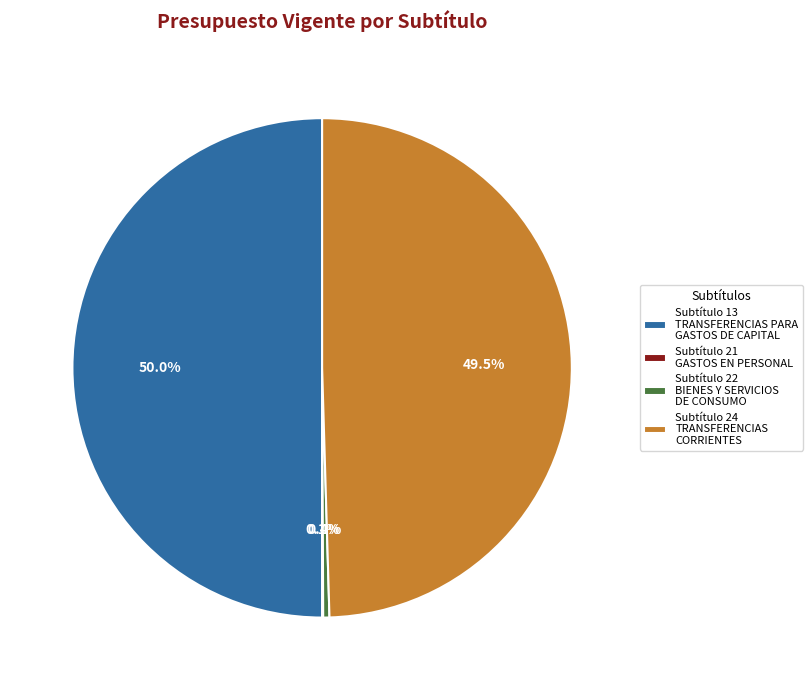

What percentage do Subtítulo 22 BIENES Y SERVICIOS DE CONSUMO and Subtítulo 13 TRANSFERENCIAS PARA GASTOS DE CAPITAL together represent?

50.4%